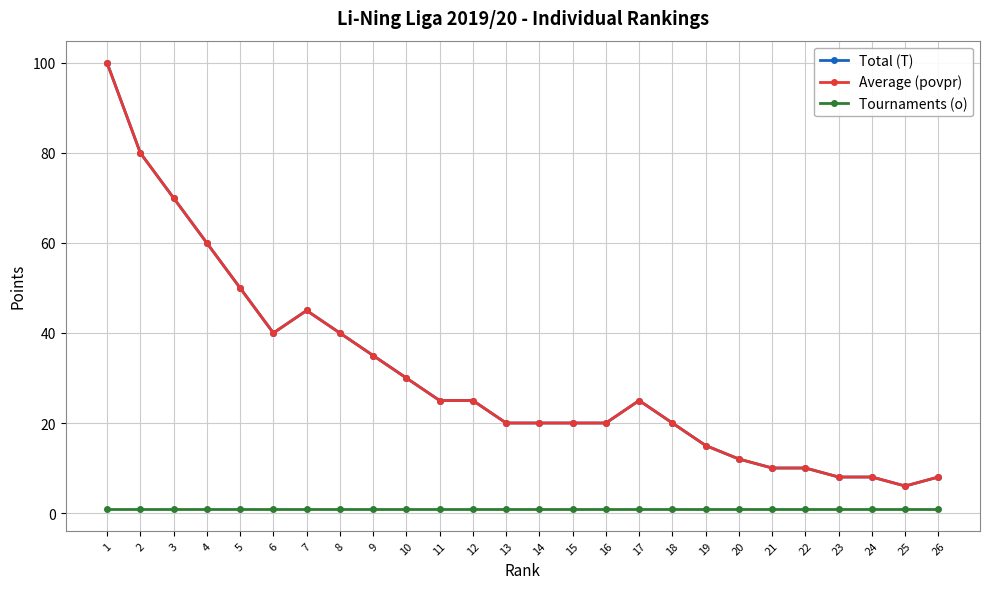

Where is the first local minimum for Total (T)?

6